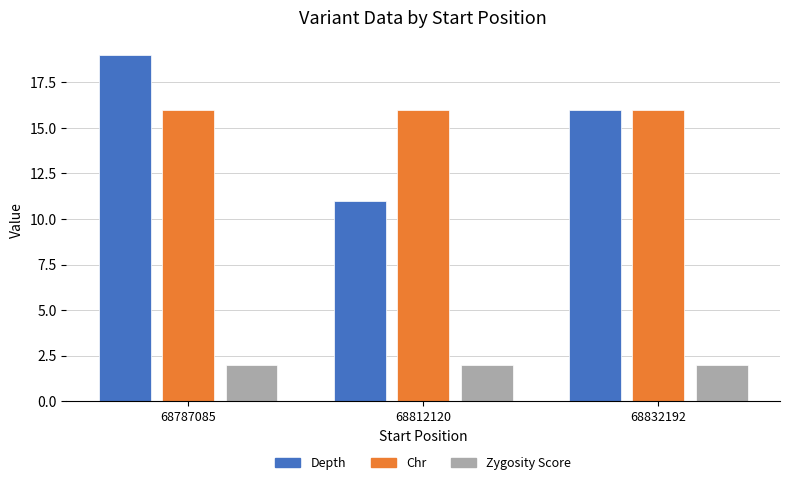

List the series in order of their peak value, highest first.

Depth, Chr, Zygosity Score